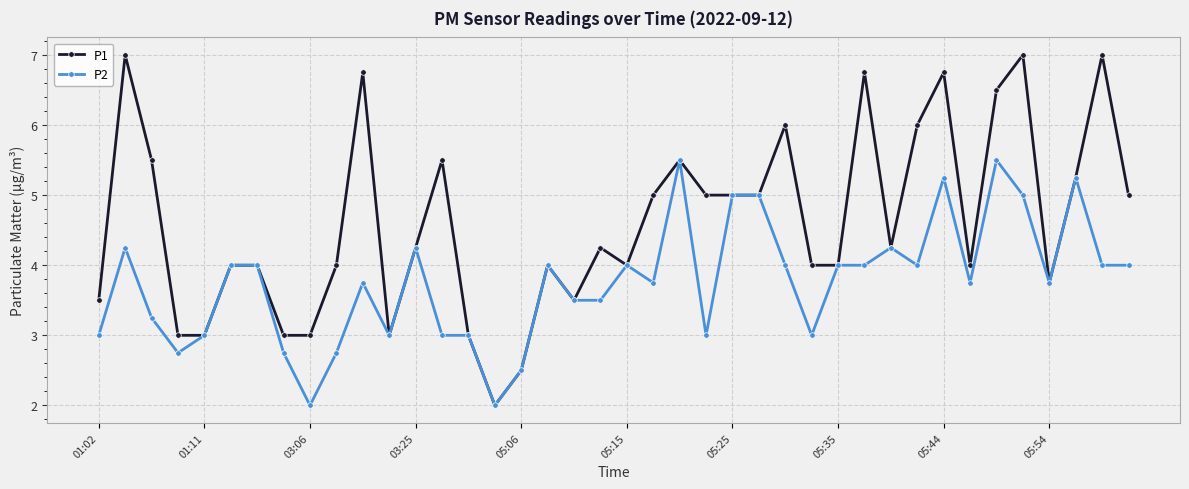

What is the lowest value of the P2 series?

2.0